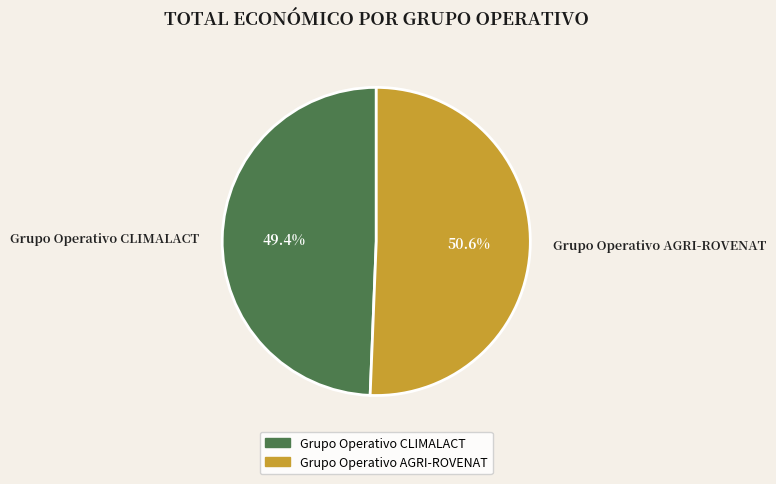

How many segments does this pie chart have?

2